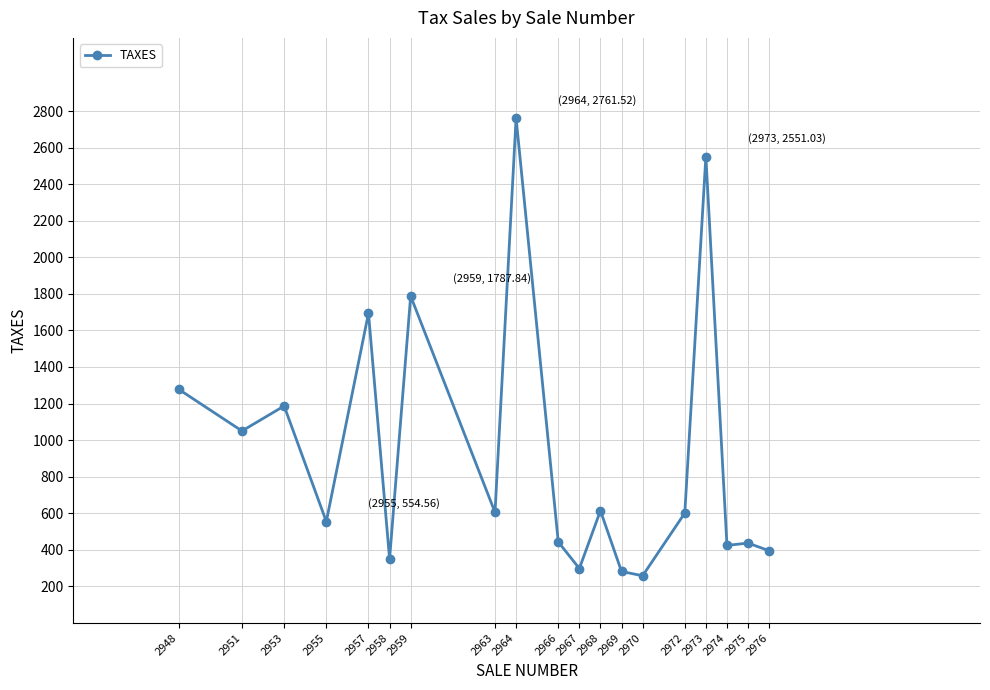

What is the difference between the values at 2957 and 2973?

856.5